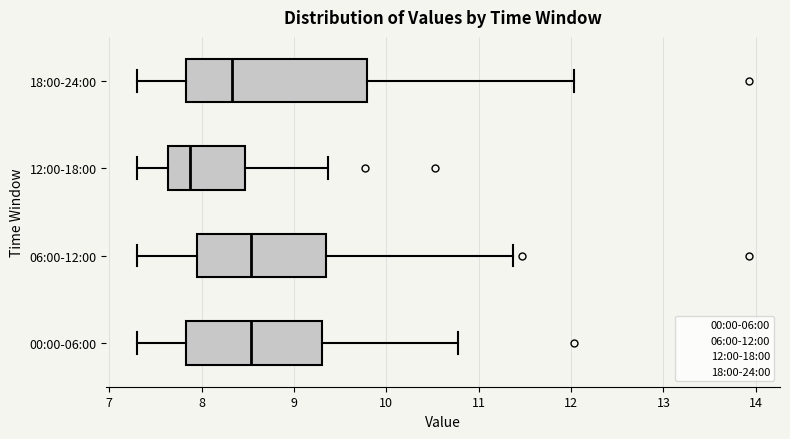

Where is the right edge of the box for 06:00-12:00 on the x-axis? The values are not printed on the chart, so give them approximately, as read against the axis.

9.4